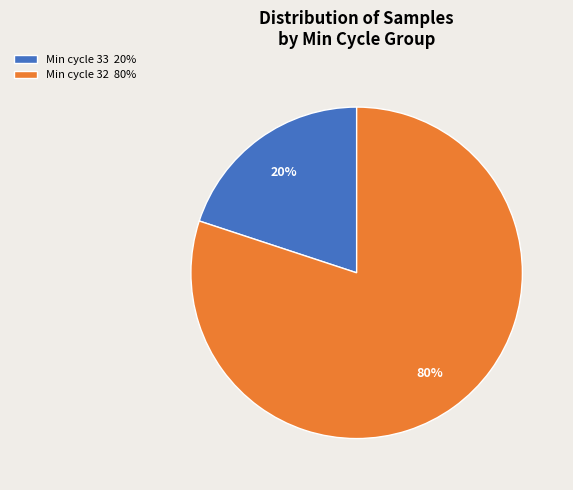

To the nearest percent, what is the average slice percentage?

50%